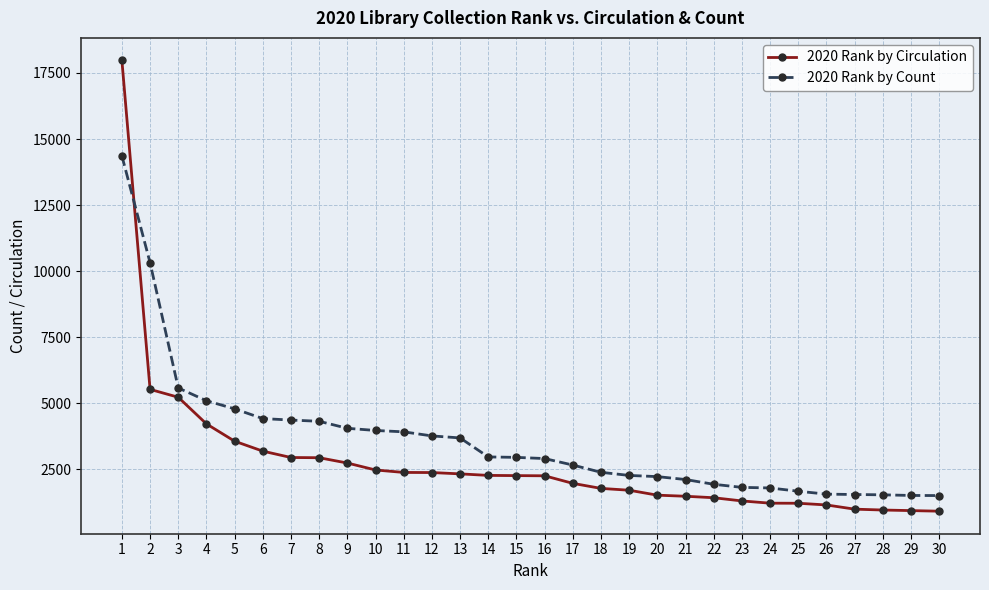

At 16, list the series in order from largest to smallest.

2020 Rank by Count, 2020 Rank by Circulation